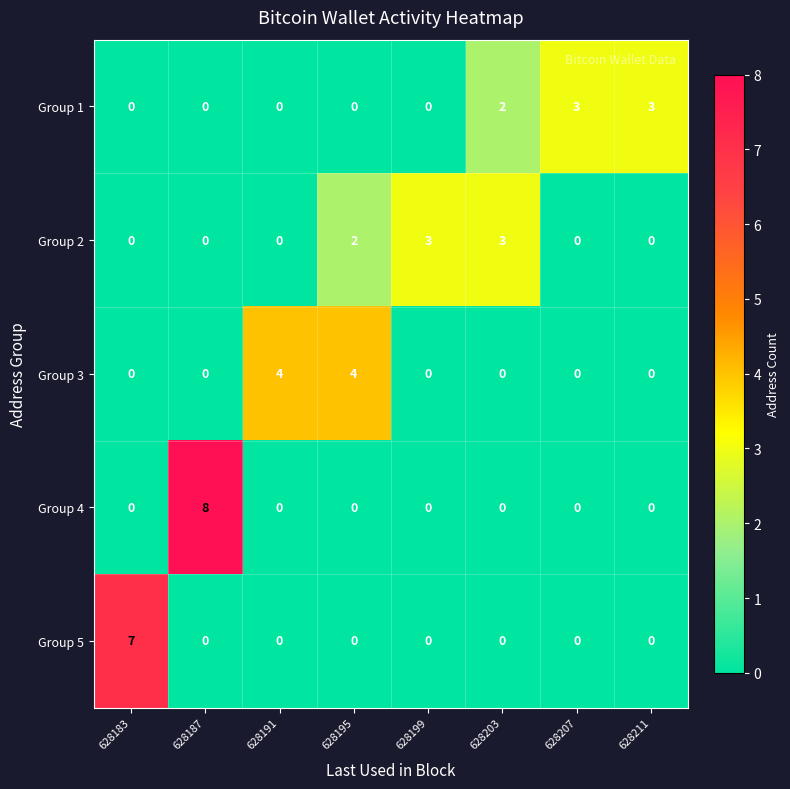

Which category has the highest value across all series?

628187